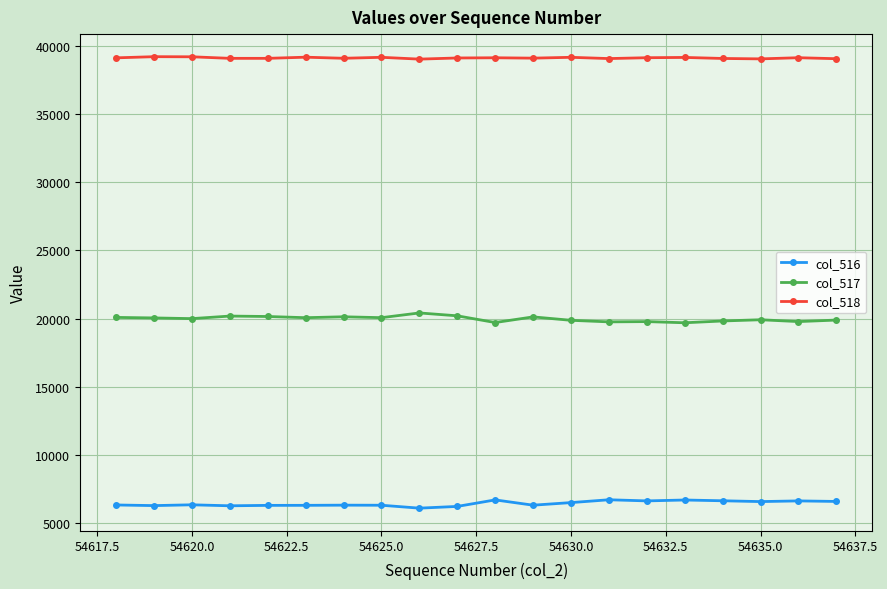

True or false: col_518 and col_517 intersect in this chart.

False